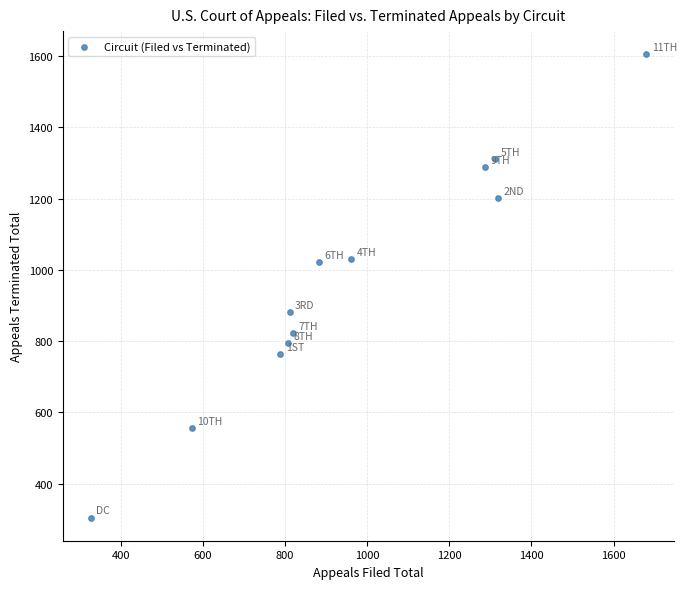

What is the range of X values (max minus min)?

1352